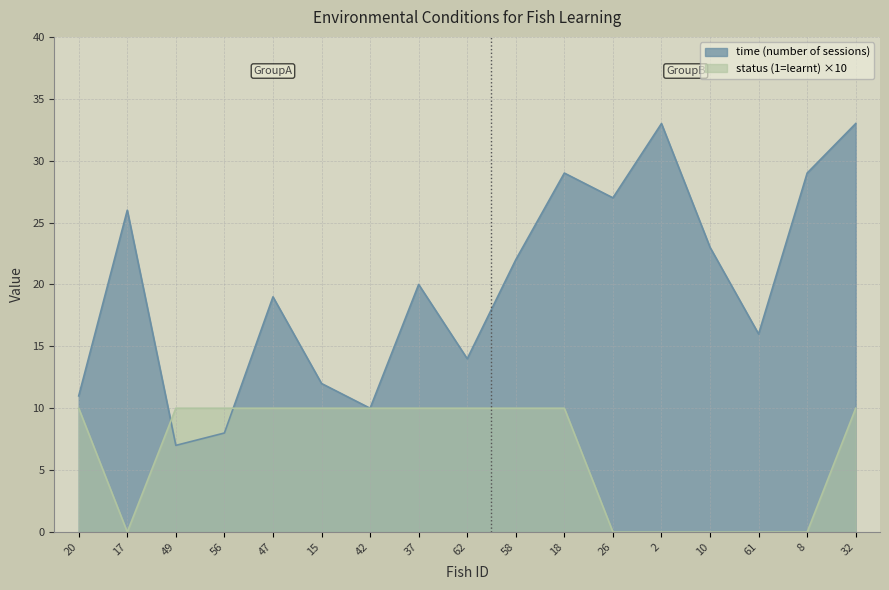

How many series are shown in this chart?

2